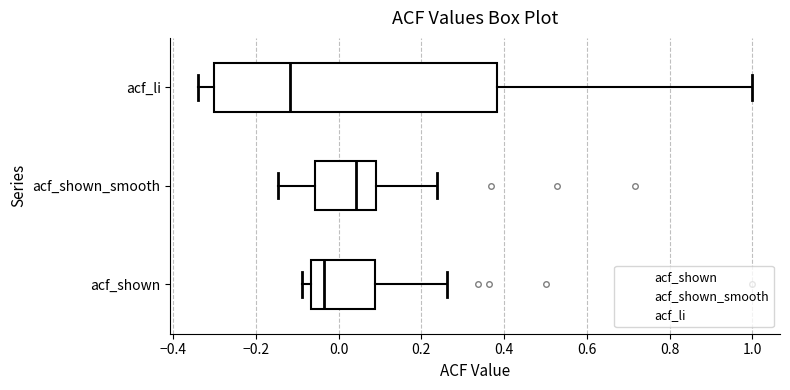

Which box has the furthest to the left median line?

acf_li